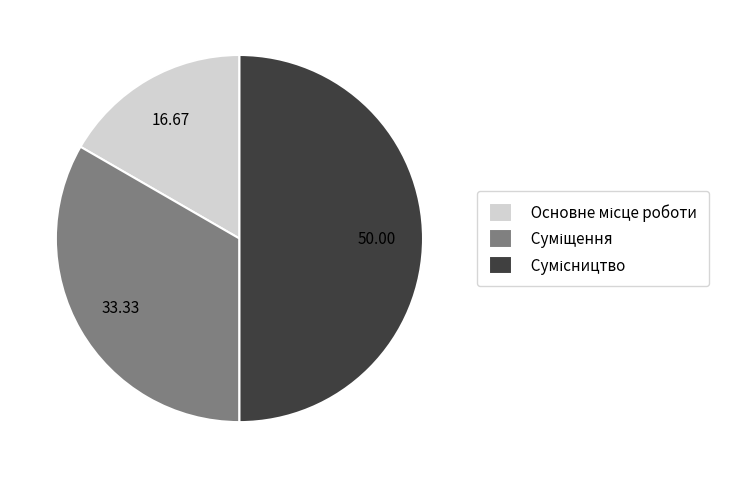

Between Суміщення and Основне місце роботи, which is larger?

Суміщення